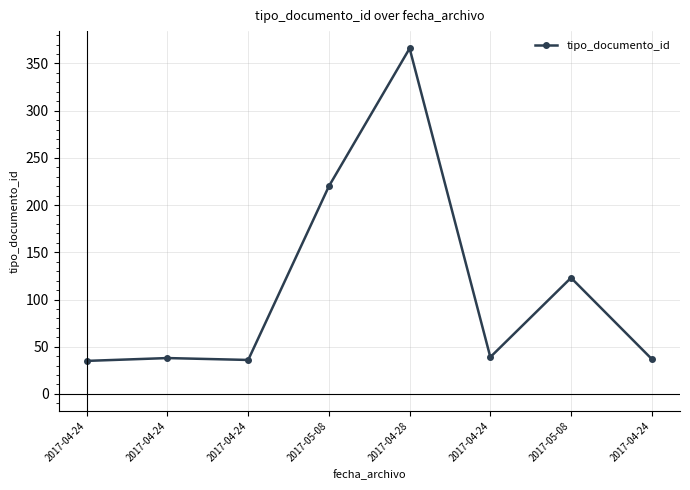

How many lines are shown in the chart?

1